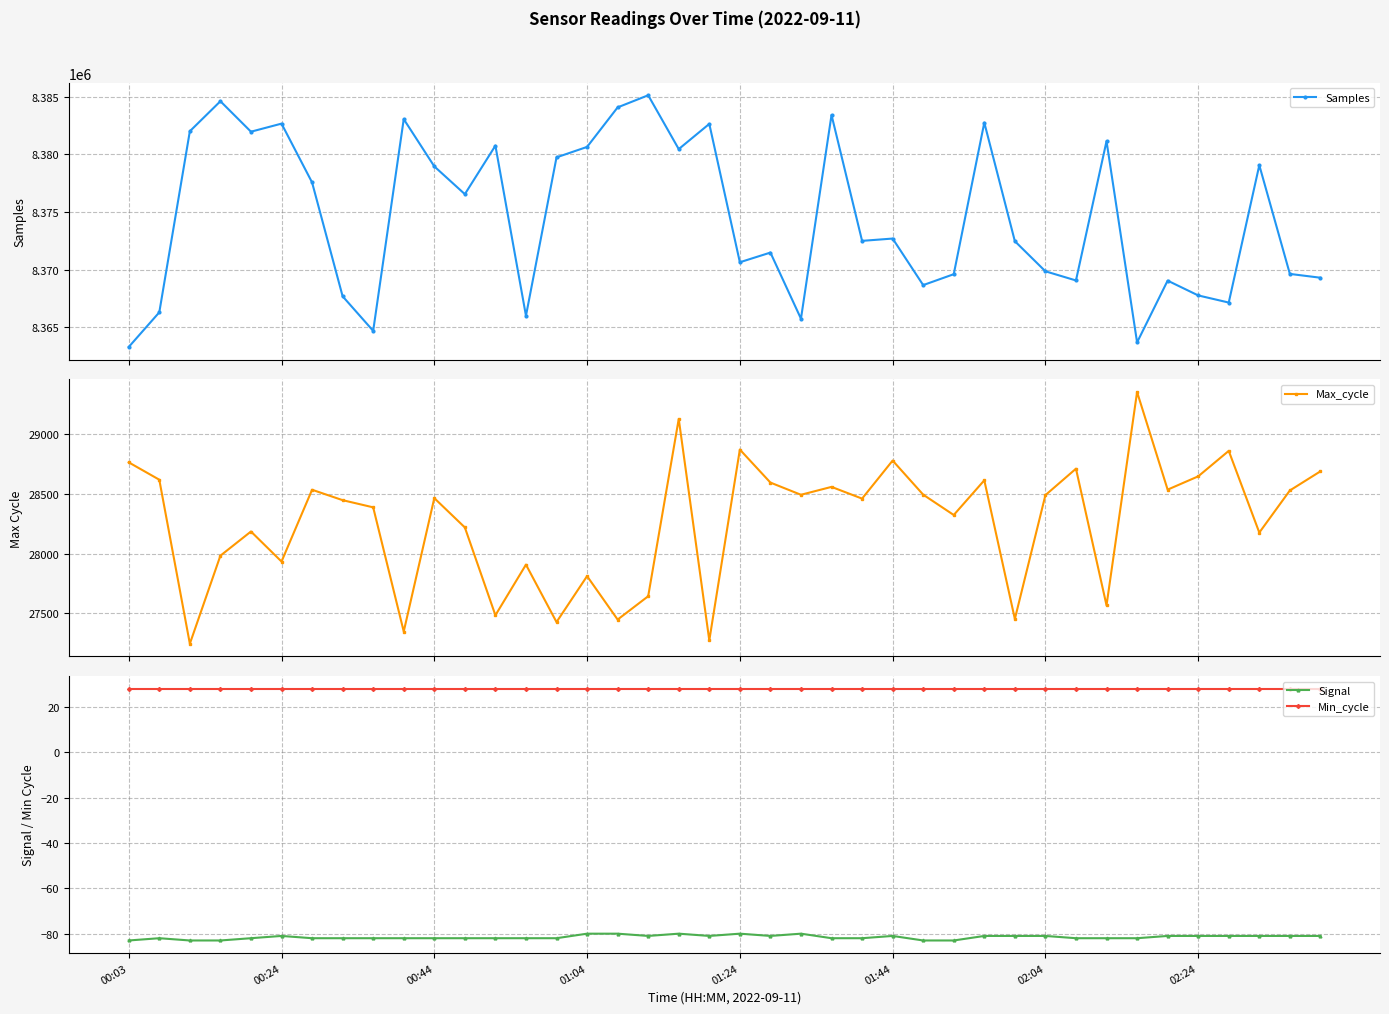

What is the value of the Samples point at the 37th from the left?

8367140